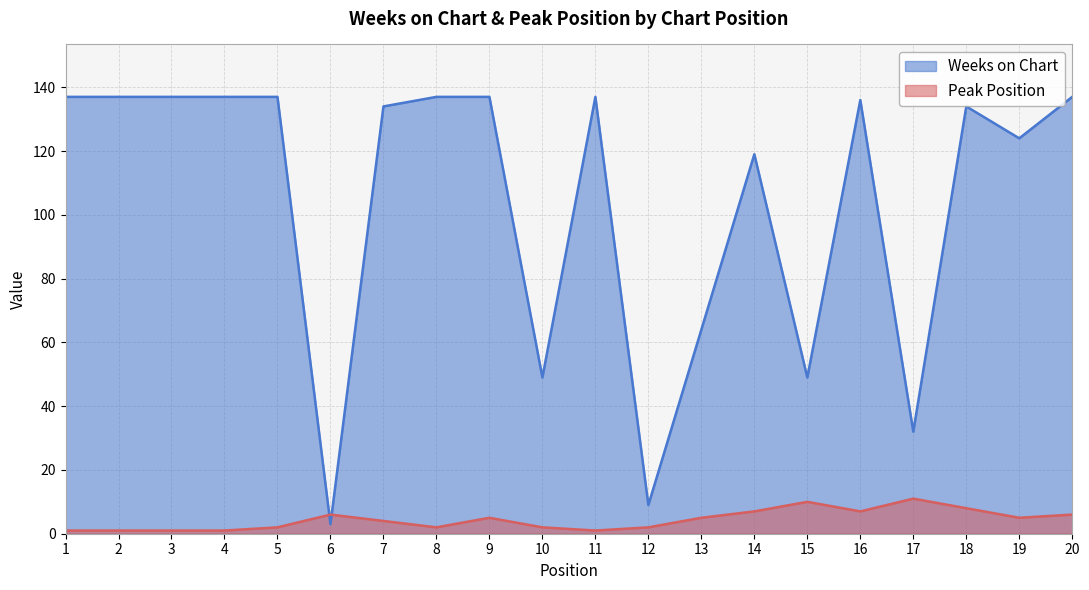

True or false: Peak Position has more than 0 interior local peaks.

True